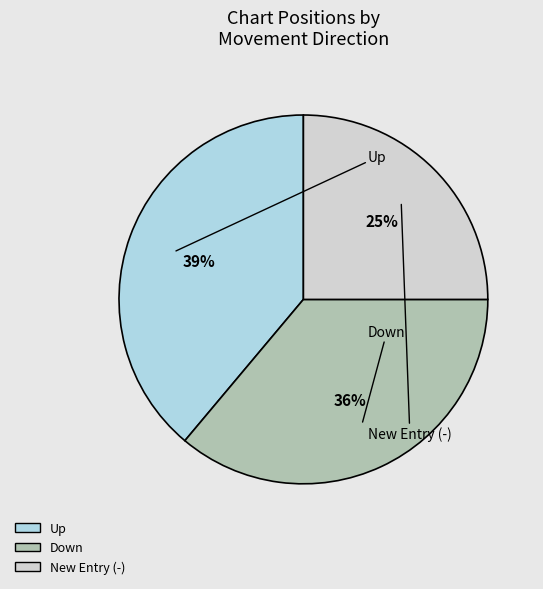

To the nearest percent, what is the difference between the largest and smallest slice percentages?

14%